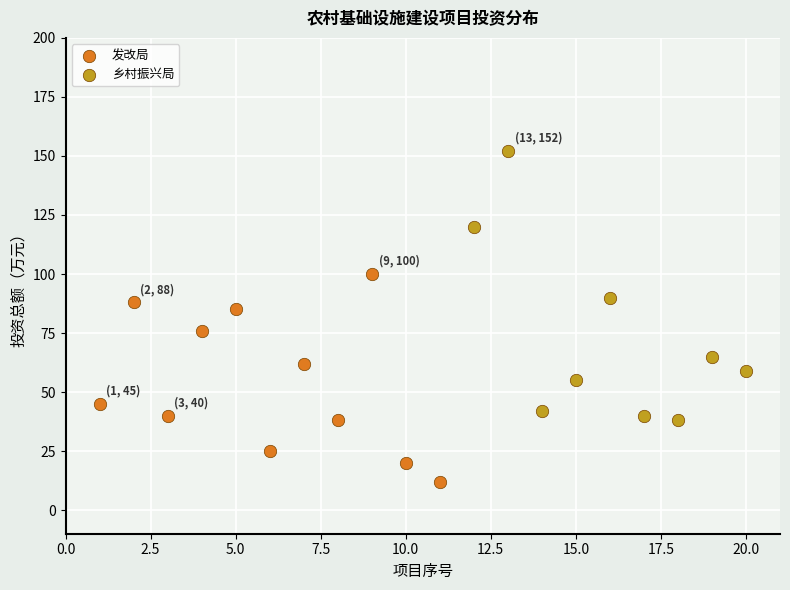

Which series has the widest spread of Y values?

乡村振兴局